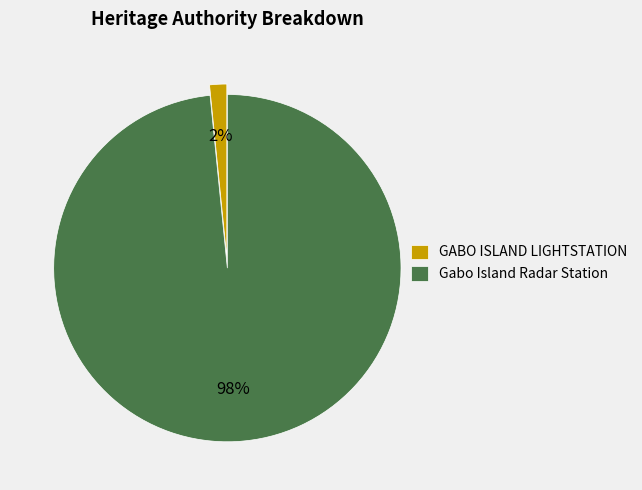

Which has a higher value, Gabo Island Radar Station or GABO ISLAND LIGHTSTATION?

Gabo Island Radar Station